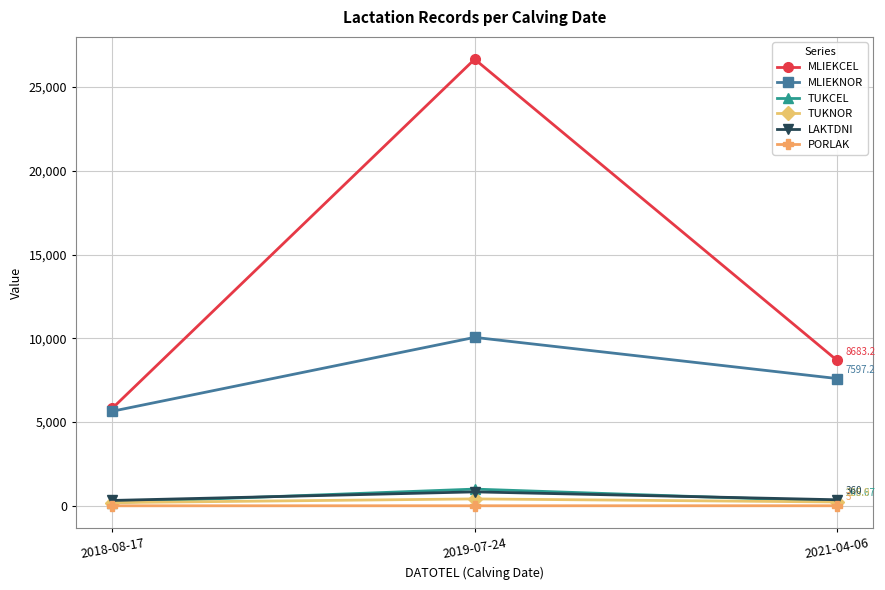

List the labels in order of MLIEKNOR value, smallest first.

2018-08-17, 2021-04-06, 2019-07-24